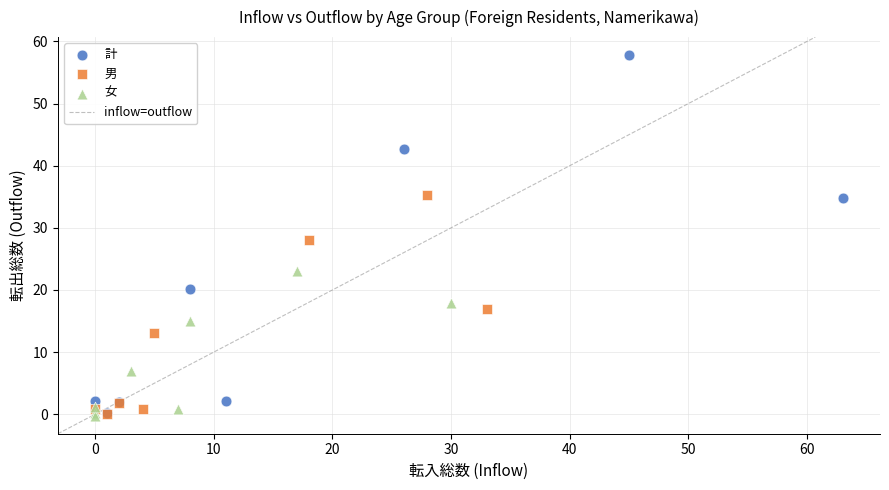

Which series reaches the maximum Y coordinate?

計